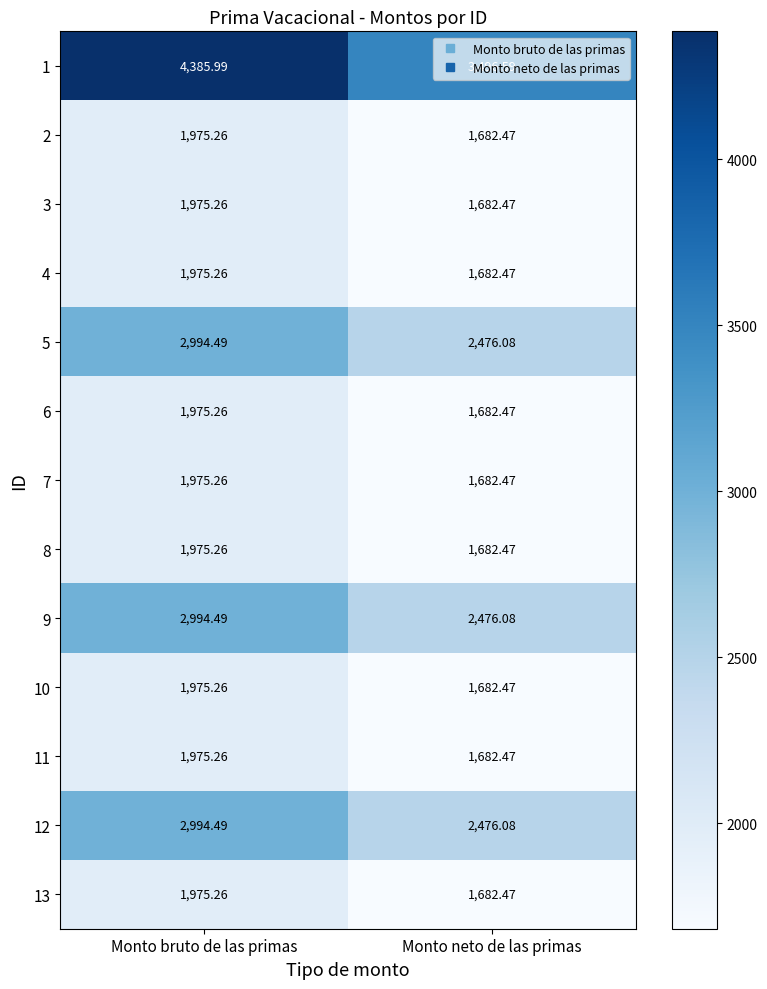

What is the smallest value displayed?

1682.5